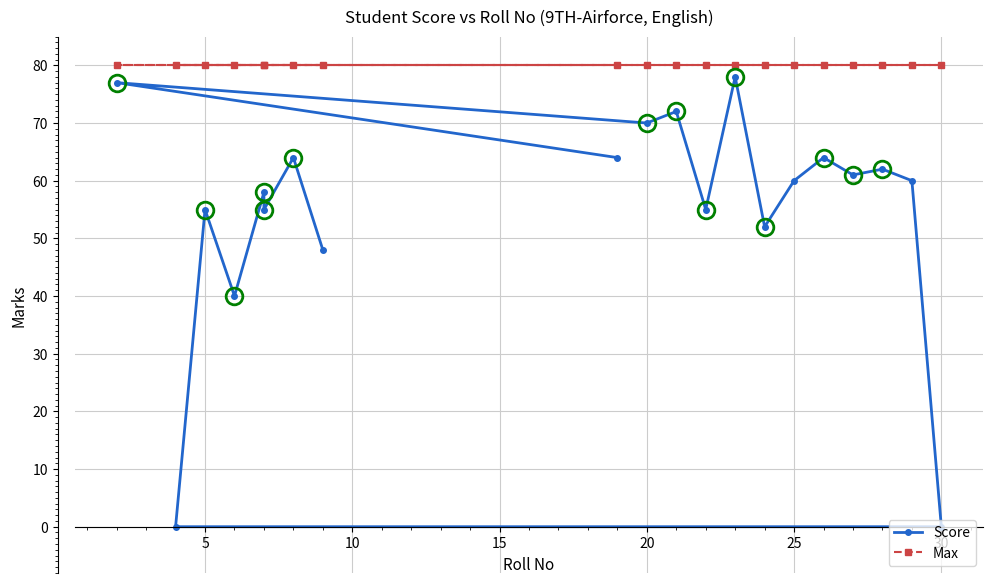

Which series has the largest total across all categories?

Max